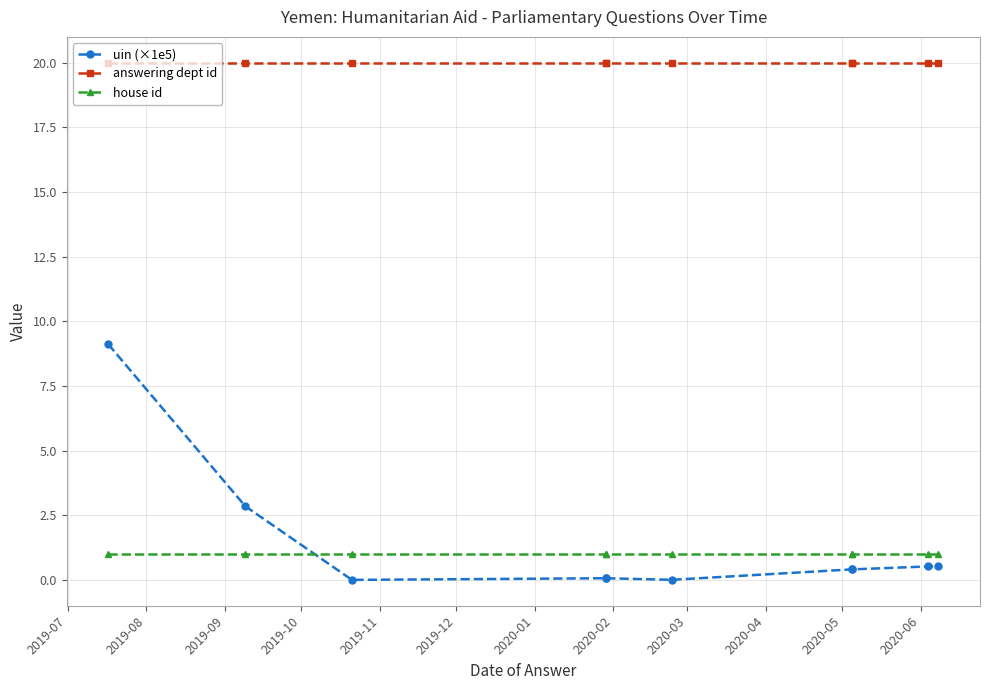

What are all the series names shown in the legend?

uin (×1e5), answering dept id, house id